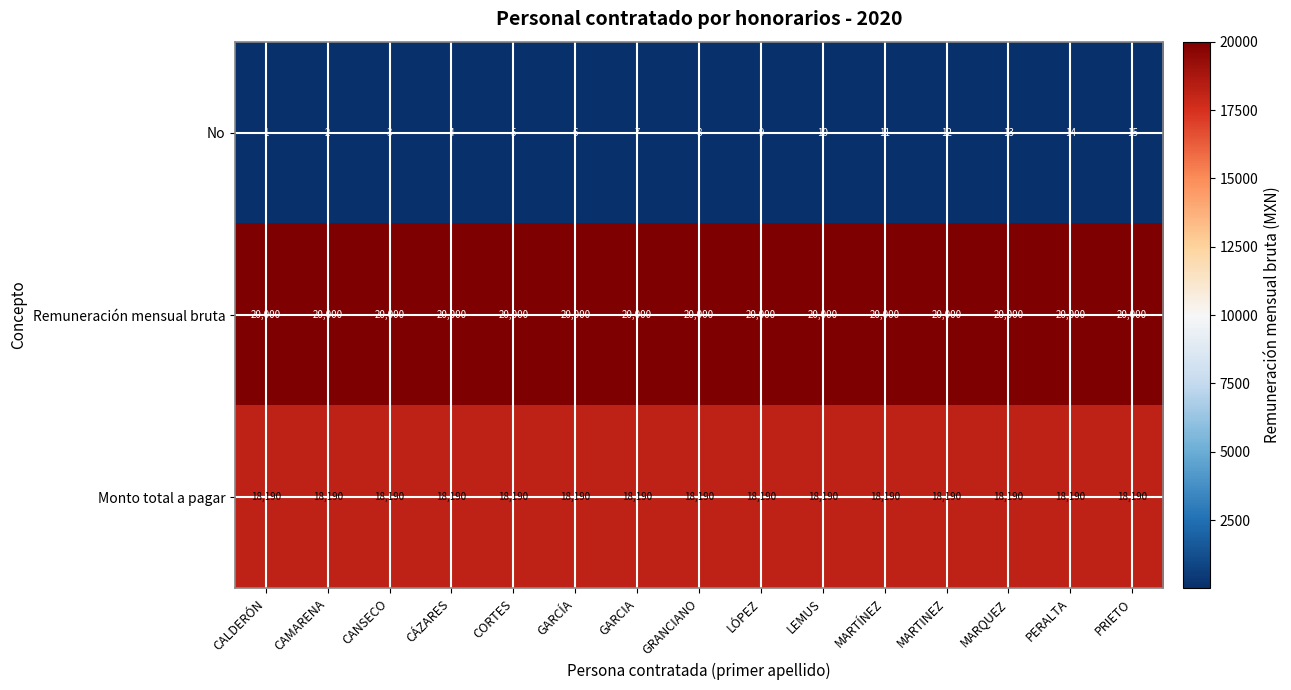

What is the smallest value displayed?

1